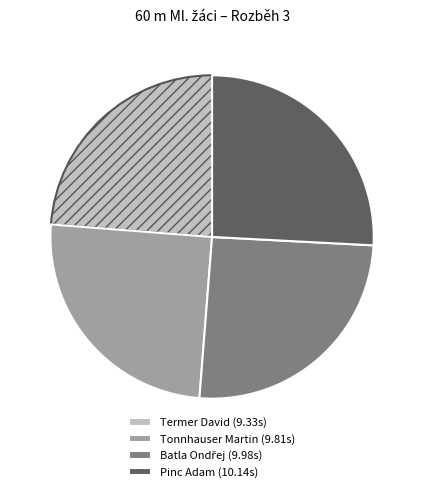

What is the ratio of the value at Pinc Adam (10.14s) to the value at Tonnhauser Martin (9.81s)?

1.0